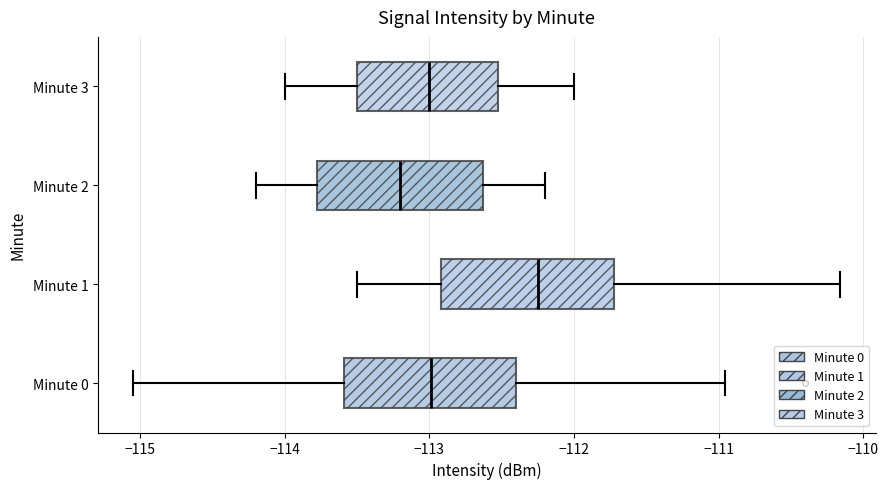

Which box's median line is the furthest to the left?

Minute 2